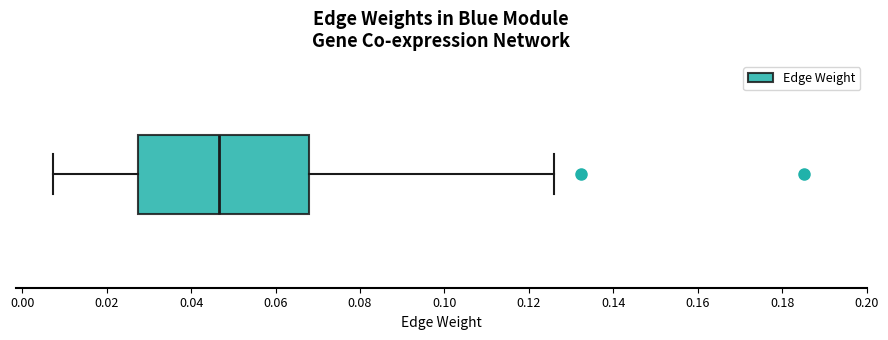

Where does the left whisker of the box end on the x-axis? The values are not printed on the chart, so give them approximately, as read against the axis.

0.008